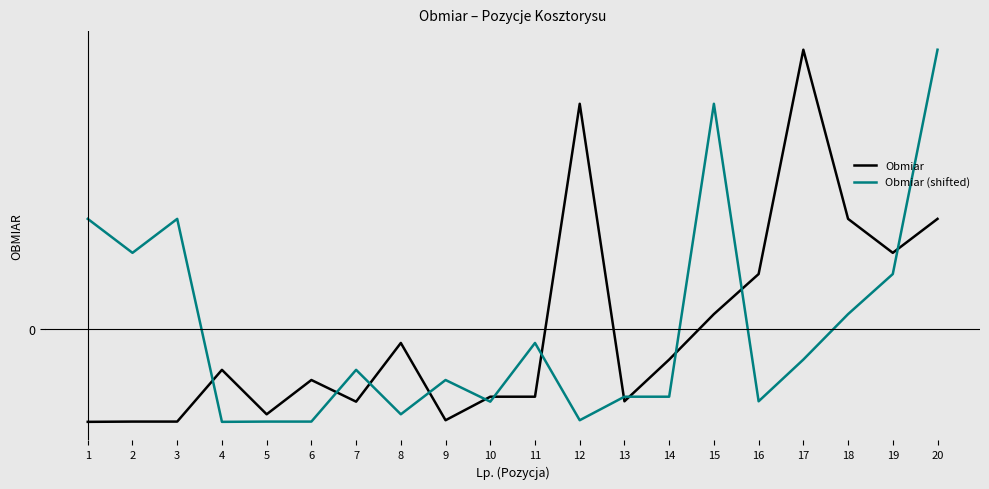

What are all the series names shown in the legend?

Obmiar, Obmiar (shifted)